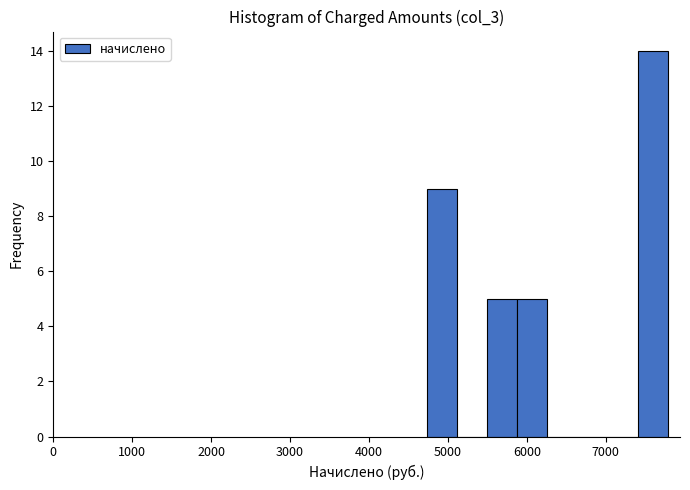

Read against the x-axis, roughly where is the centre of the tallest bar?

7600